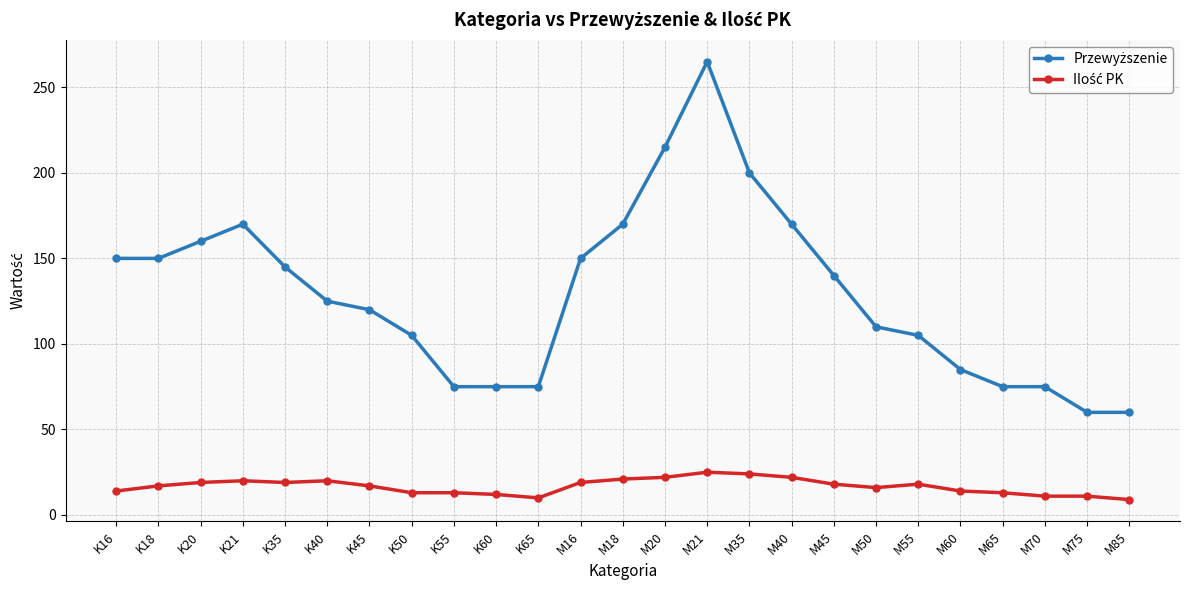

What is the label of the 16th point from the left?

M35